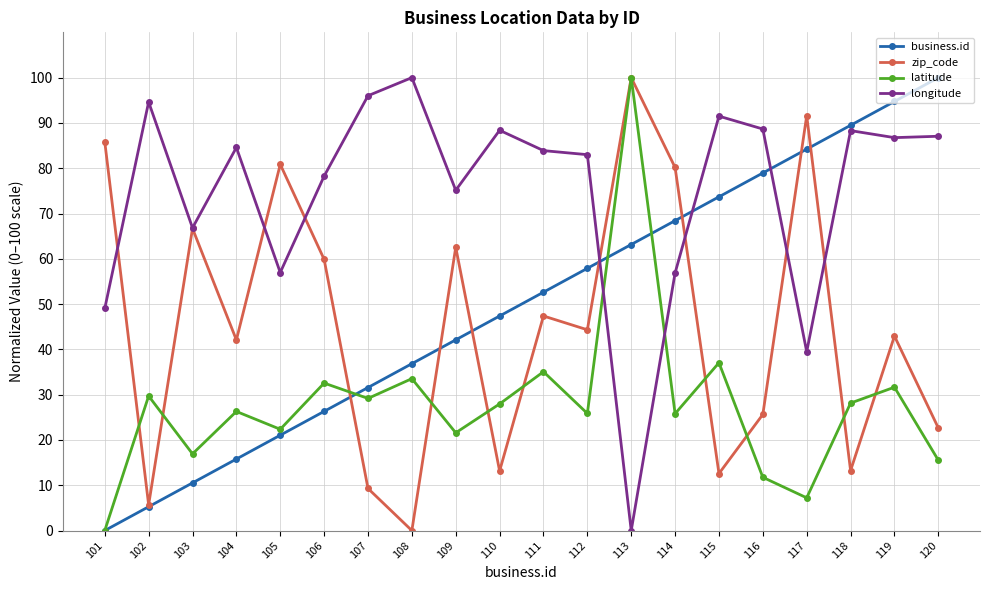

At 111, list the series in order from smallest to largest.

latitude, zip_code, business.id, longitude